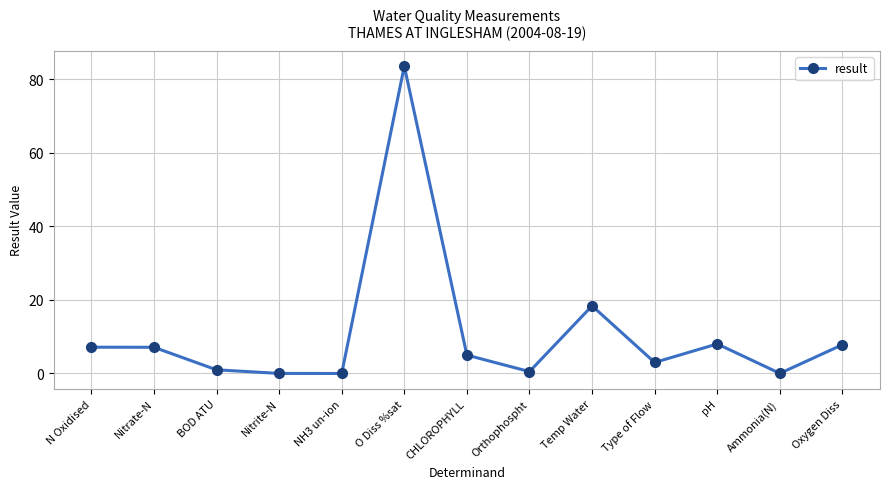

What is the value of the 2nd point from the left?

7.1